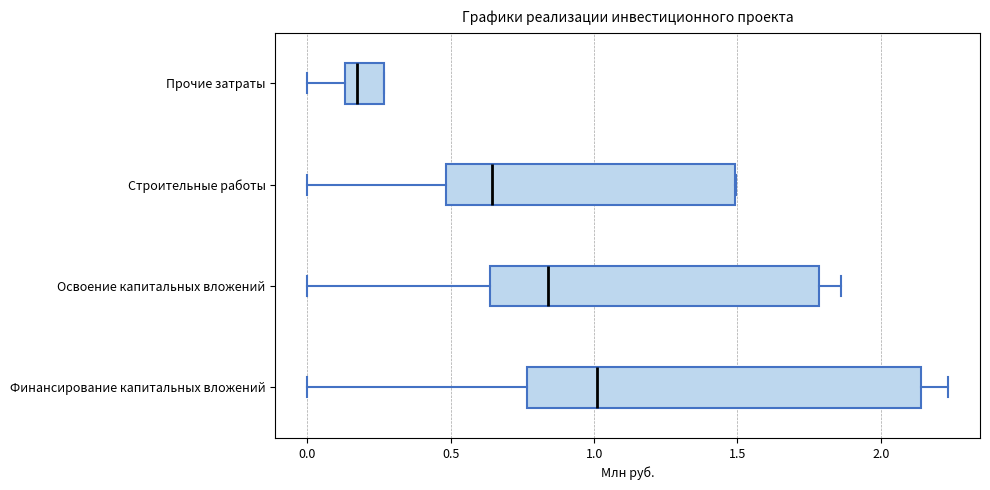

Which box's median line is the furthest to the left?

Прочие затраты